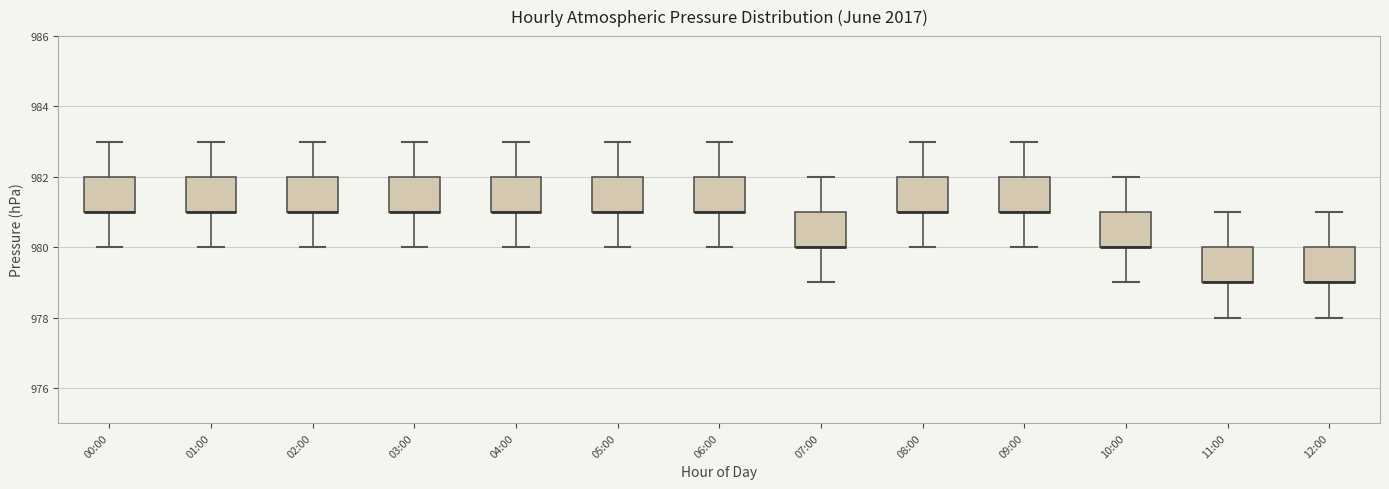

Where does the lower whisker of the box for 11:00 end on the y-axis? The values are not printed on the chart, so give them approximately, as read against the axis.

978